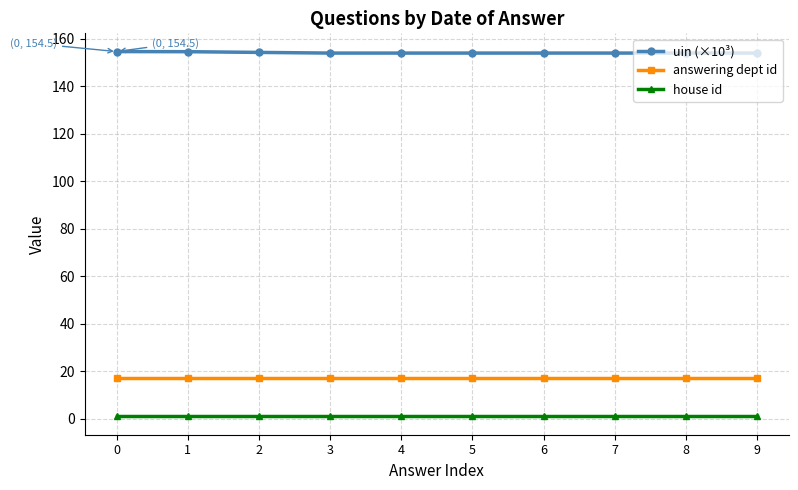

Which series has the widest spread of values?

uin (×10³)